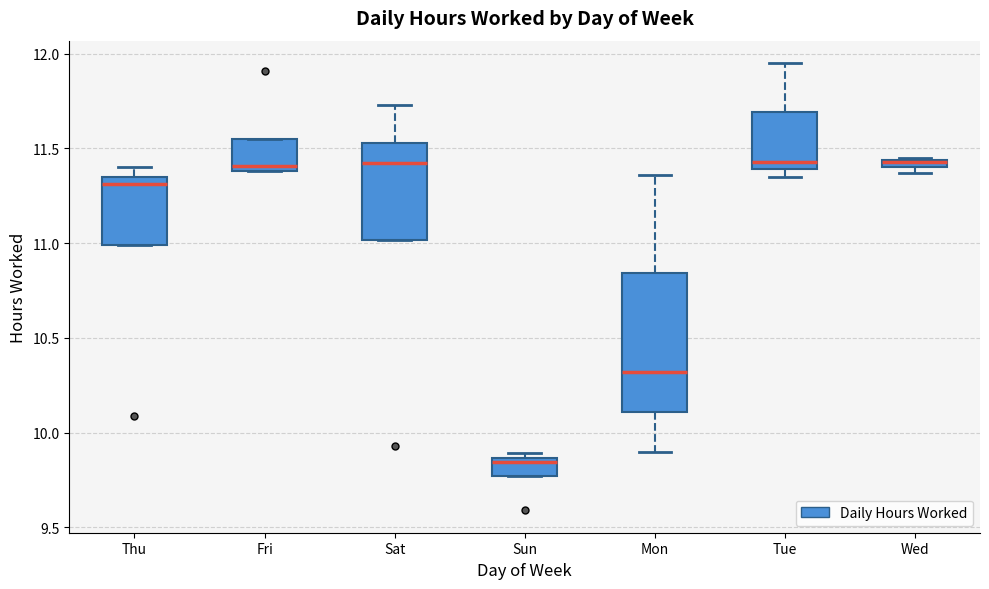

Which box is the tallest, from its lower edge to its upper edge?

Mon